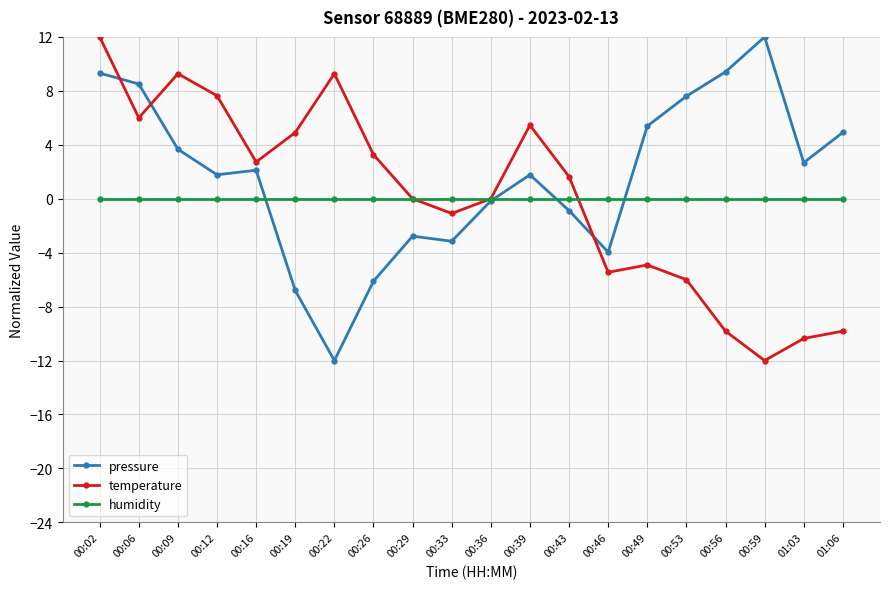

Which series changed the most between 00:22 and 00:59?

pressure